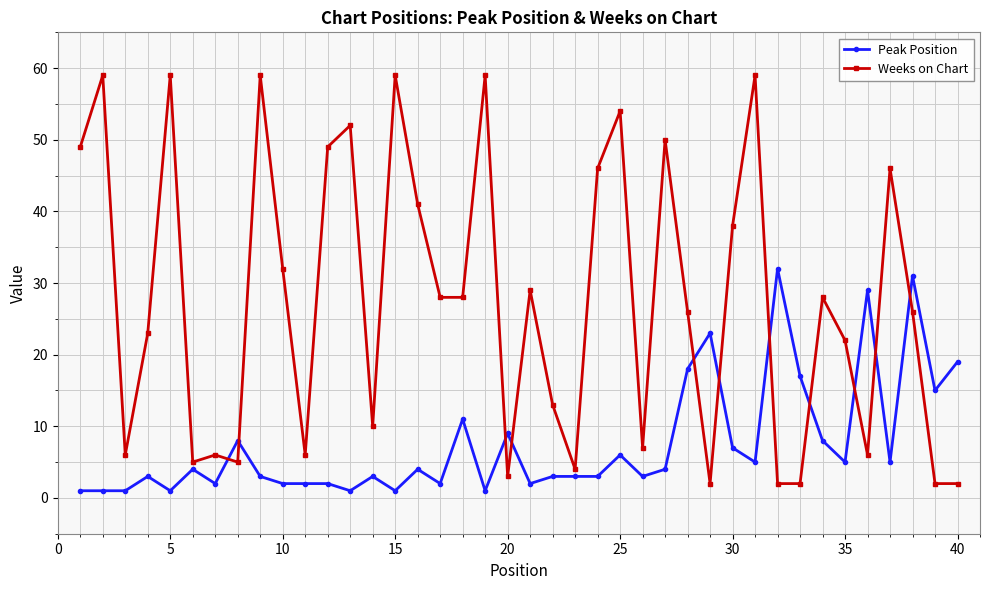

Rank the series by their maximum value, from highest to lowest.

Weeks on Chart, Peak Position